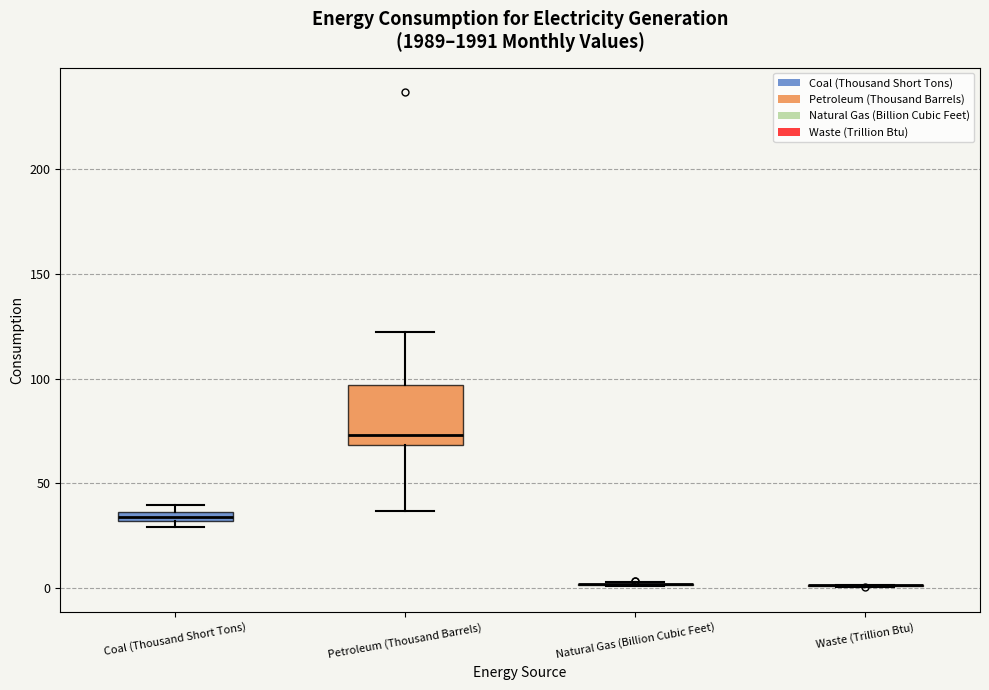

Where does the median line of the box for Petroleum (Thousand Barrels) sit on the y-axis? The values are not printed on the chart, so give them approximately, as read against the axis.

75